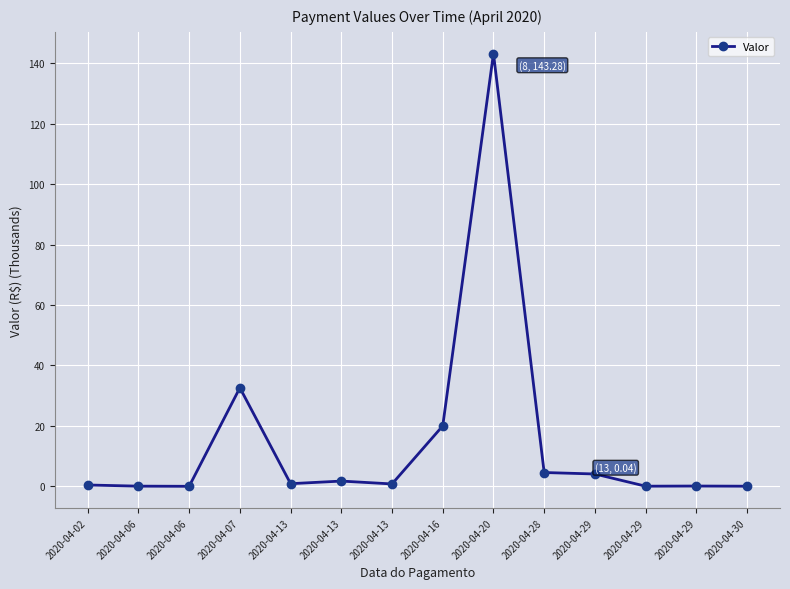

What is the difference between the maximum and minimum values?

143.3